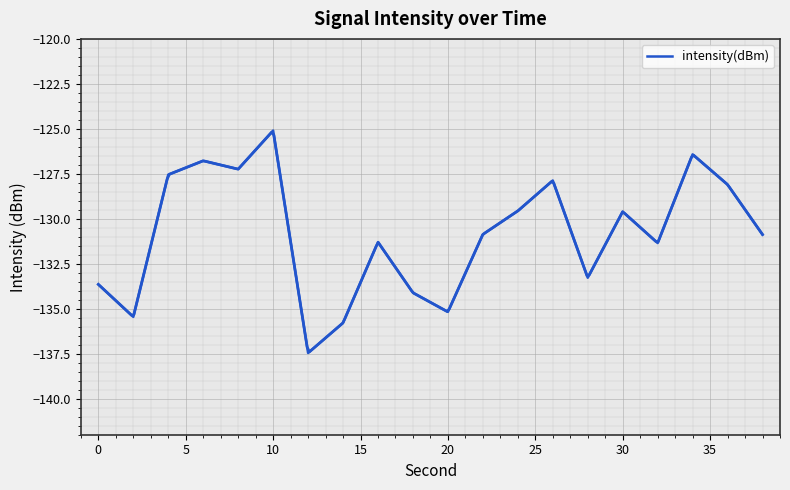

Count the number of categories in the chart.

20